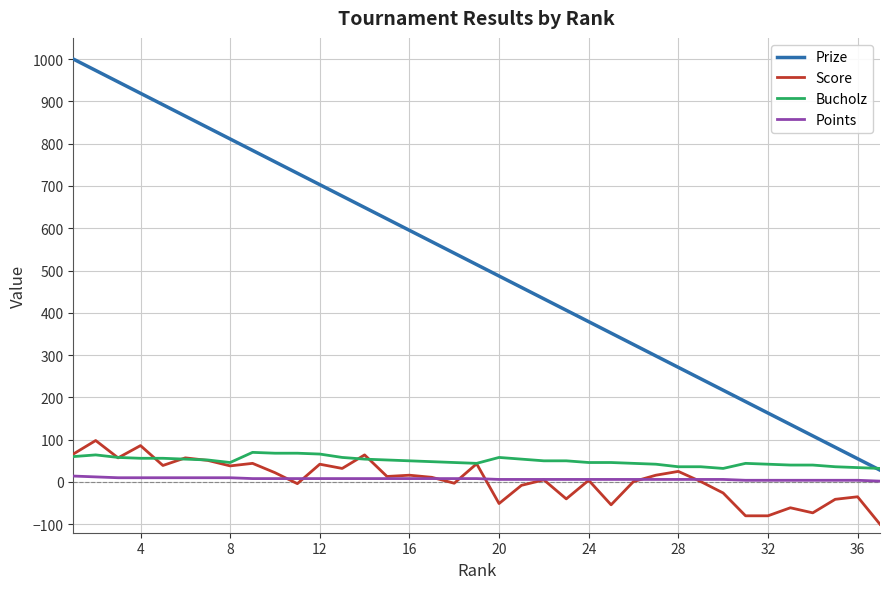

Which series has the widest spread of values?

Prize